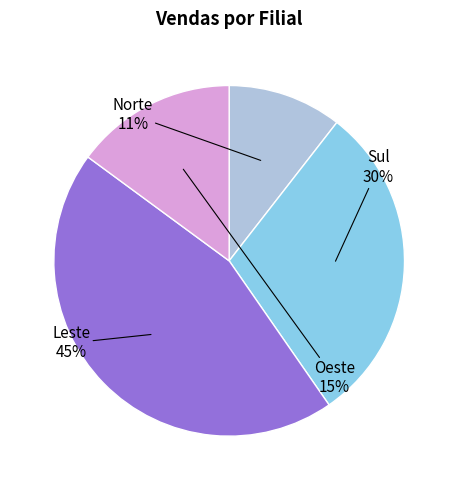

Does Norte account for over 50% of the chart?

No